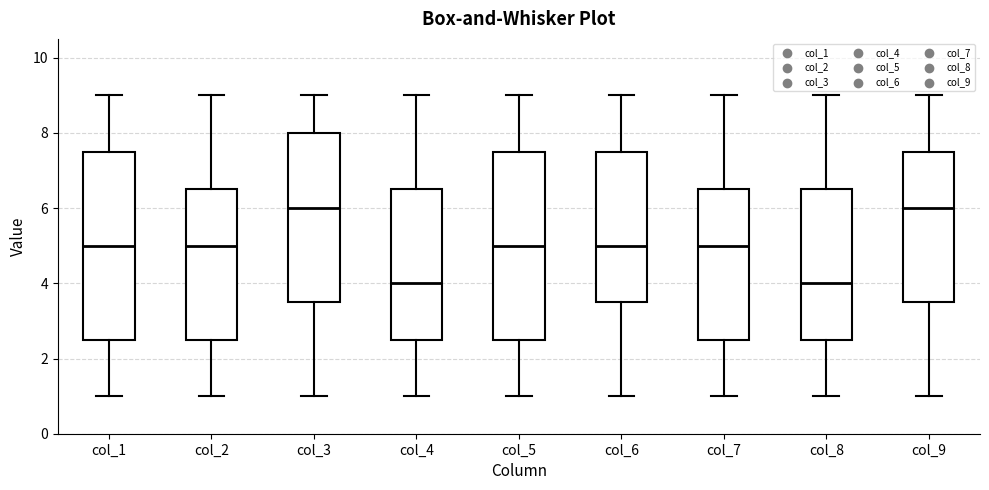

Reading left to right, transcribe this box plot: for each box, give where its median line is, the range the box spans, and where its two whiskers end, as read against the y-axis. The values are not printed on the chart, so give them approximately, as read against the axis.

col_1: median 5.0, box 2.6 to 7.6, whiskers 1.0 to 9.0
col_2: median 5.0, box 2.6 to 6.6, whiskers 1.0 to 9.0
col_3: median 6.0, box 3.6 to 8.0, whiskers 1.0 to 9.0
col_4: median 4.0, box 2.6 to 6.6, whiskers 1.0 to 9.0
col_5: median 5.0, box 2.6 to 7.6, whiskers 1.0 to 9.0
col_6: median 5.0, box 3.6 to 7.6, whiskers 1.0 to 9.0
col_7: median 5.0, box 2.6 to 6.6, whiskers 1.0 to 9.0
col_8: median 4.0, box 2.6 to 6.6, whiskers 1.0 to 9.0
col_9: median 6.0, box 3.6 to 7.6, whiskers 1.0 to 9.0